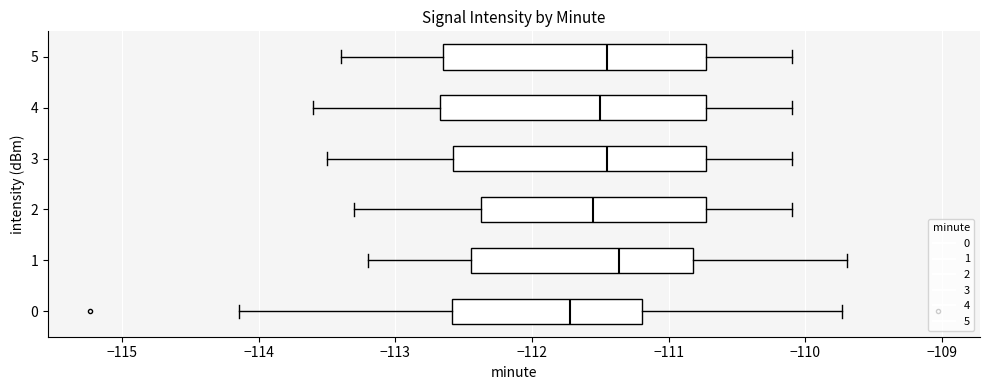

Reading bottom to top, read every box against the x-axis: the position of its median line, the range the box covers, and the ends of its whiskers. The values are not printed on the chart, so give them approximately, as read against the axis.

0: median -111.7, box -112.6 to -111.2, whiskers -114.1 to -109.7
1: median -111.4, box -112.4 to -110.8, whiskers -113.2 to -109.7
2: median -111.5, box -112.4 to -110.7, whiskers -113.3 to -110.1
3: median -111.4, box -112.6 to -110.7, whiskers -113.5 to -110.1
4: median -111.5, box -112.7 to -110.7, whiskers -113.6 to -110.1
5: median -111.4, box -112.6 to -110.7, whiskers -113.4 to -110.1